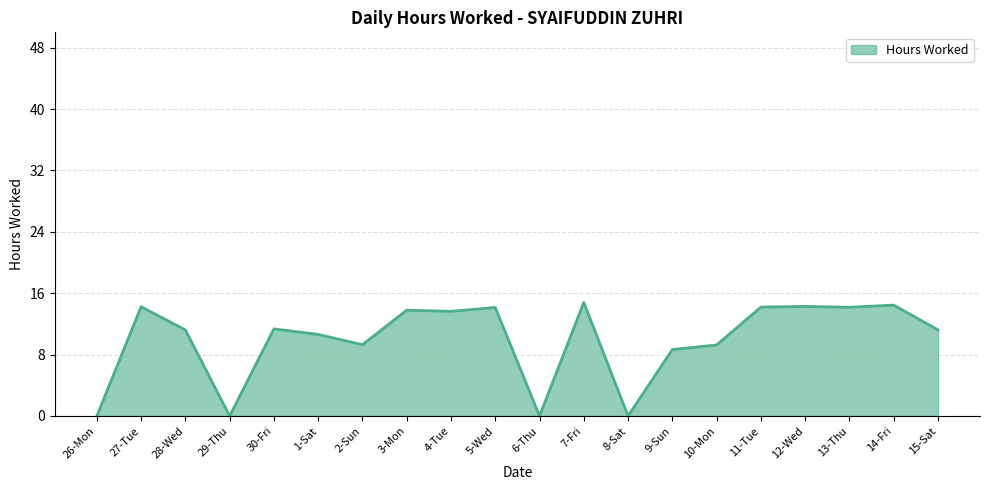

The value at 29-Thu is -8.0. True or false?

False